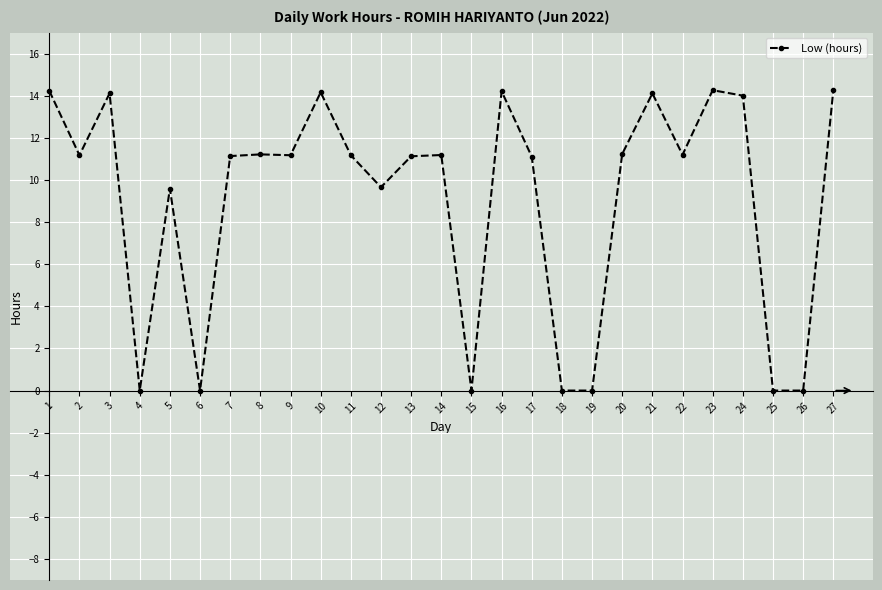

What is the value of the 24th point from the left?

14.0